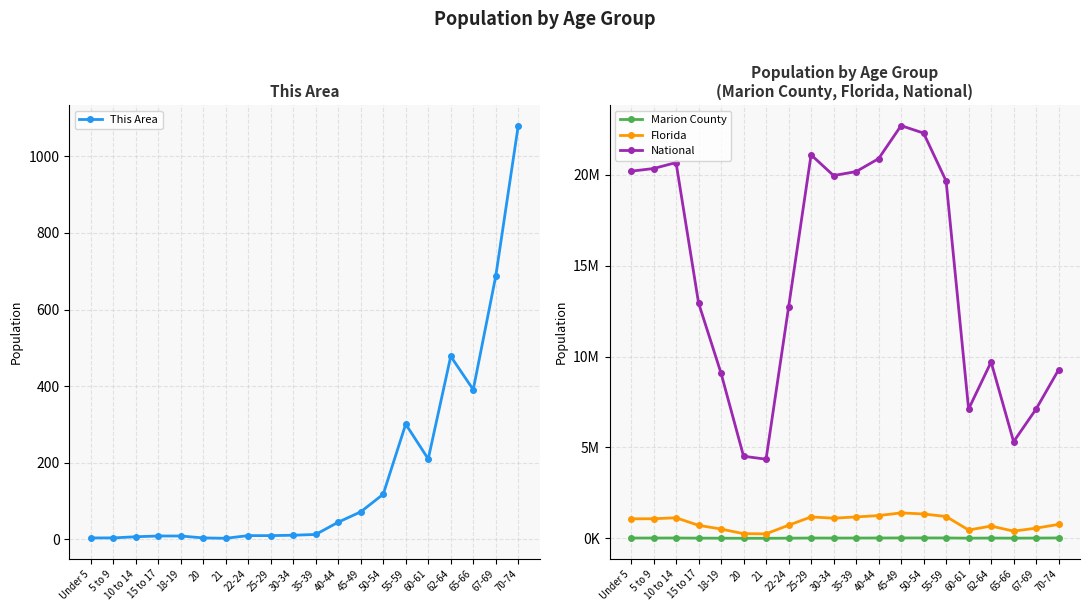

Which category has the lowest value across all series?

21